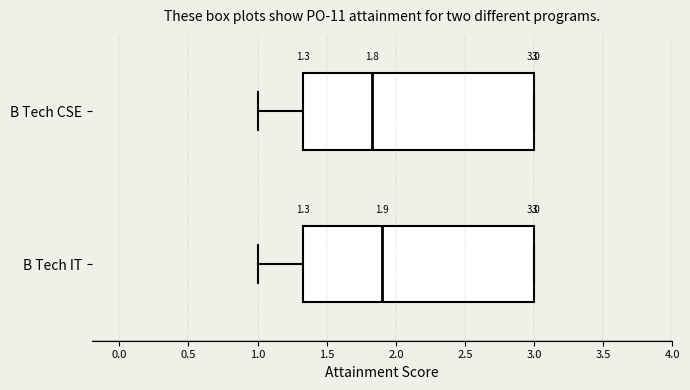

Which box's median line is the furthest to the left?

B Tech CSE